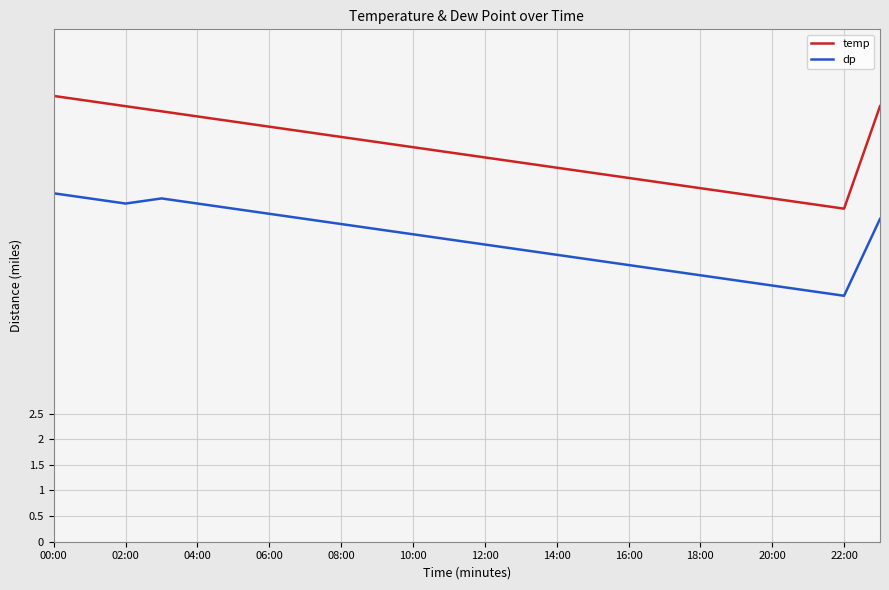

List the series in order of their peak value, lowest first.

dp, temp